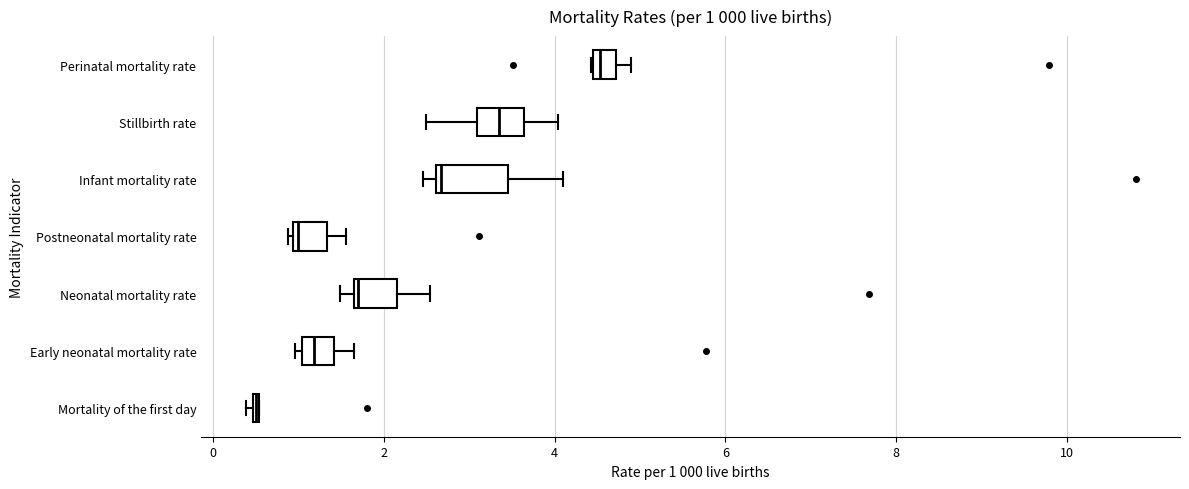

Comparing the boxes themselves (not the whiskers), which one is the widest?

Infant mortality rate